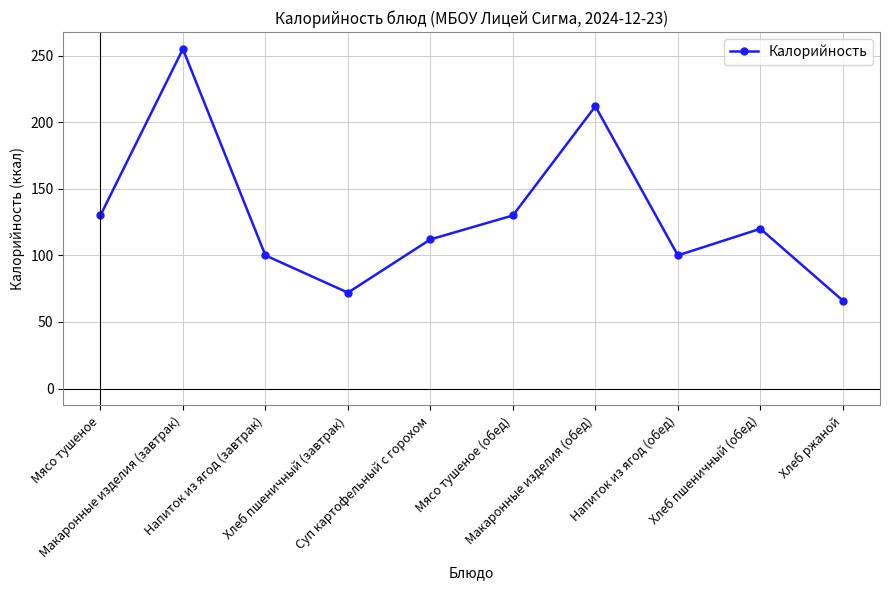

Does the chart have visible grid lines?

Yes